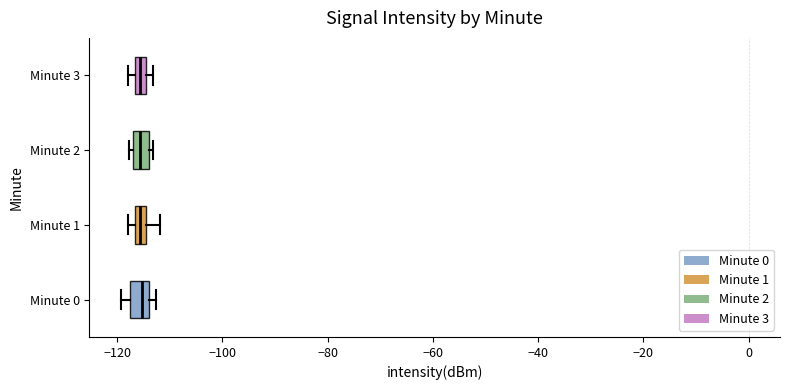

Where is the right edge of the box for Minute 3 on the x-axis? The values are not printed on the chart, so give them approximately, as read against the axis.

-114